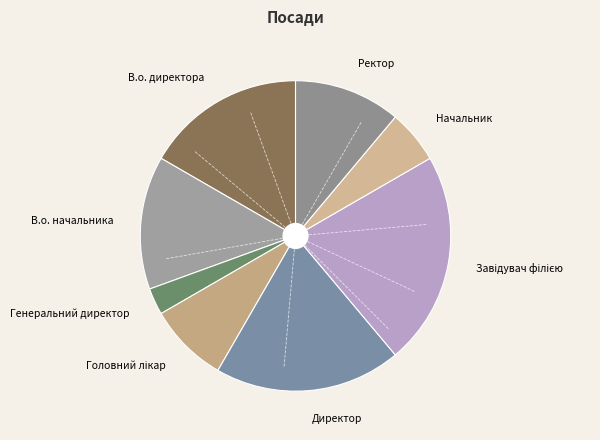

The Ректор slice represents 11% of the pie. True or false?

True